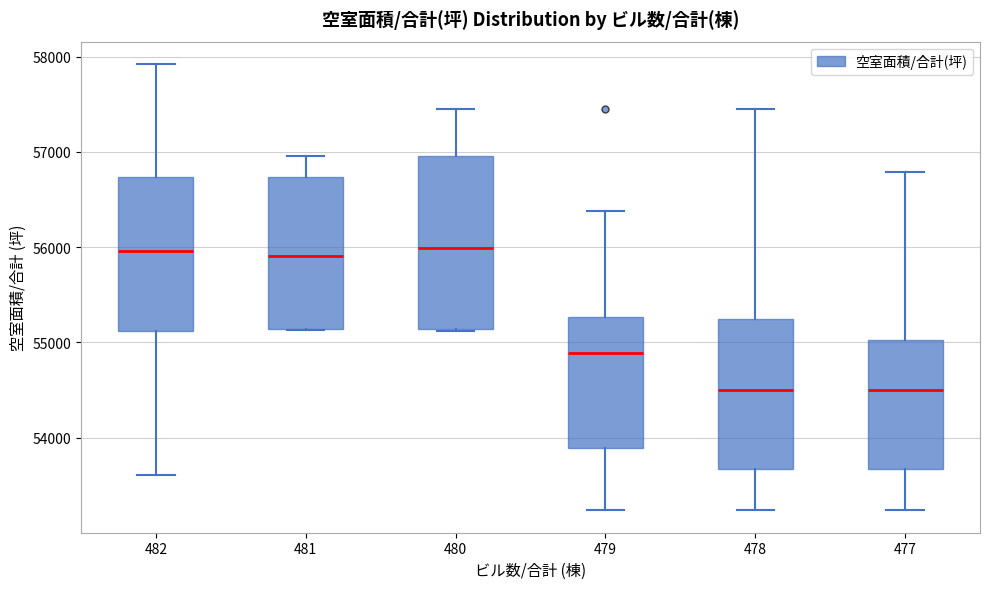

Reading left to right, read every box against the y-axis: the position of its median line, the range the box covers, and the ends of its whiskers. The values are not printed on the chart, so give them approximately, as read against the axis.

482: median 56000, box 55100 to 56700, whiskers 53600 to 57900
481: median 55900, box 55100 to 56700, whiskers 55100 to 57000
480: median 56000, box 55100 to 57000, whiskers 55100 to 57500
479: median 54900, box 53900 to 55300, whiskers 53200 to 56400
478: median 54500, box 53700 to 55200, whiskers 53200 to 57500
477: median 54500, box 53700 to 55000, whiskers 53200 to 56800